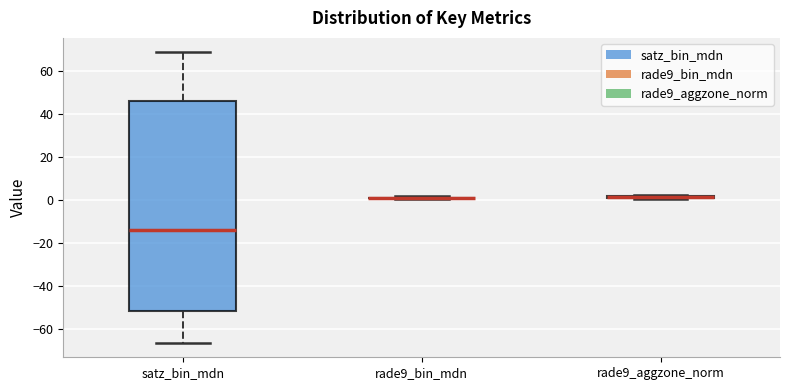

Which box is the tallest, from its lower edge to its upper edge?

satz_bin_mdn